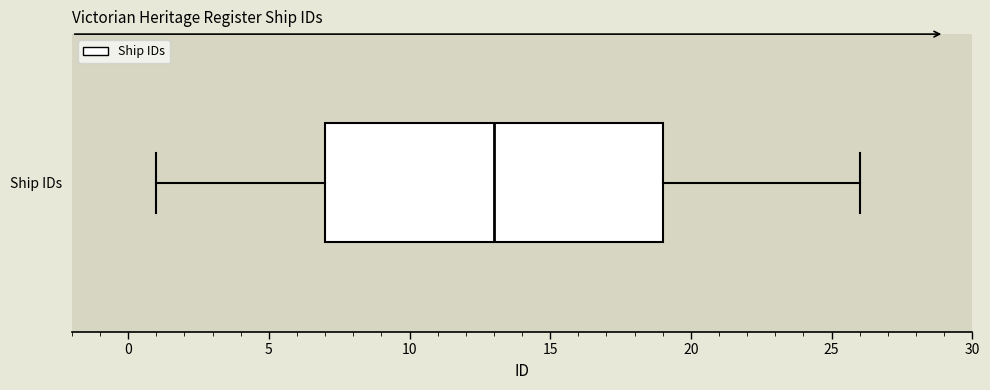

Transcribe this box plot: give where the median line is, the range the box spans, and where the two whiskers end, as read against the x-axis. The values are not printed on the chart, so give them approximately, as read against the axis.

median 13, box 7 to 19, whiskers 1 to 26